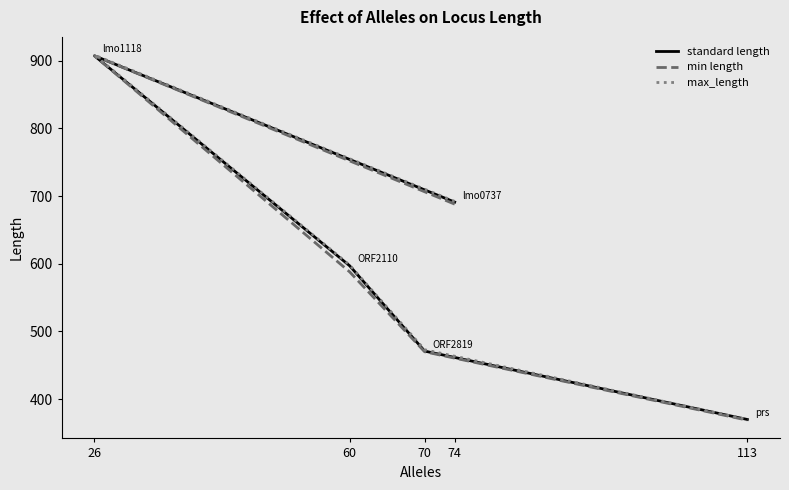

True or false: max_length and standard length cross at least once.

False